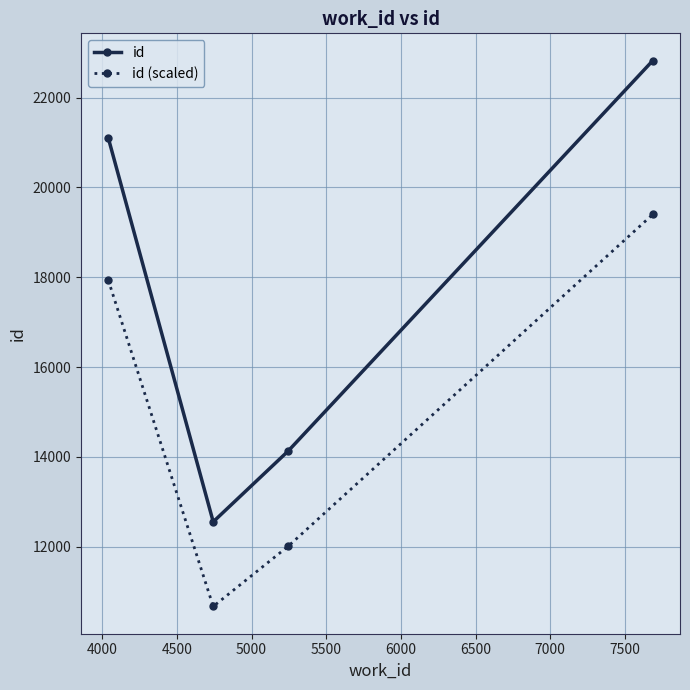

What is the sum of all id values?

70611.0